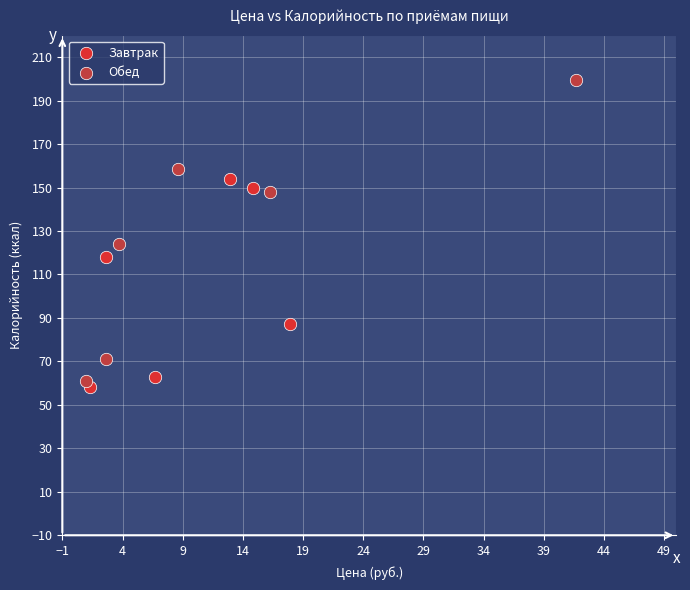

Which series reaches the minimum Y coordinate?

Завтрак